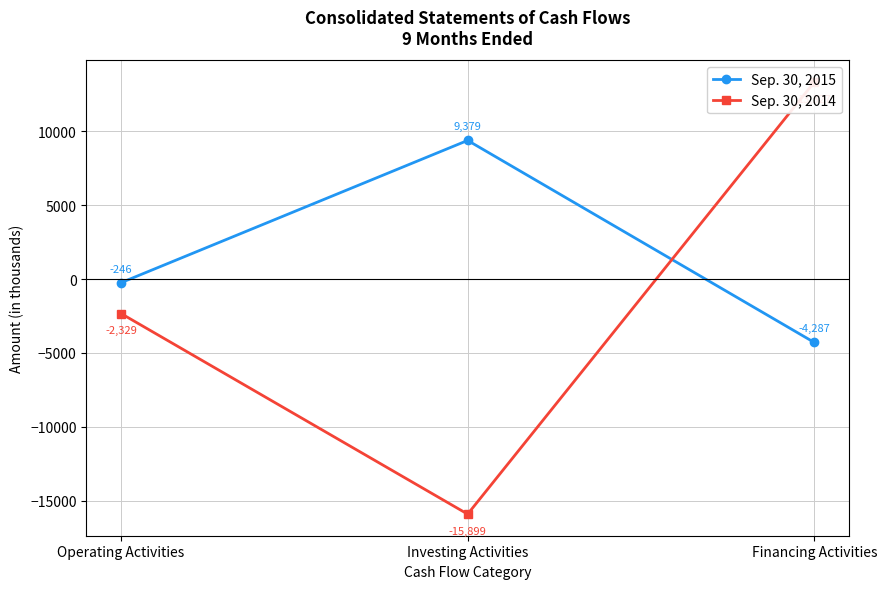

What is the smallest value displayed?

-15899